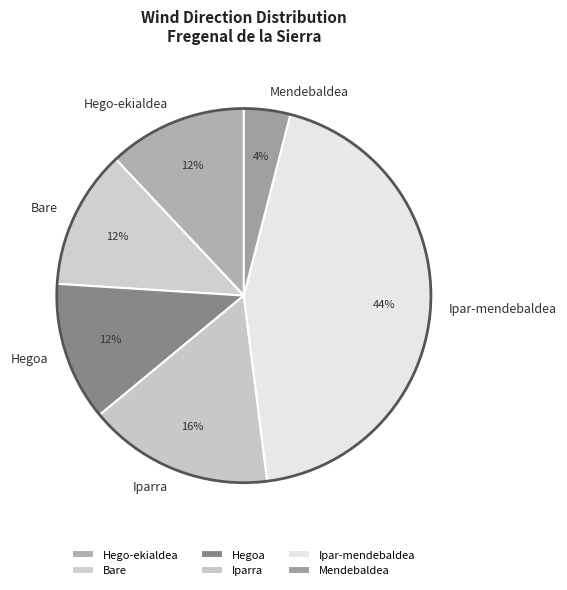

To the nearest percent, what is the combined percentage of Ipar-mendebaldea and Hegoa?

56%